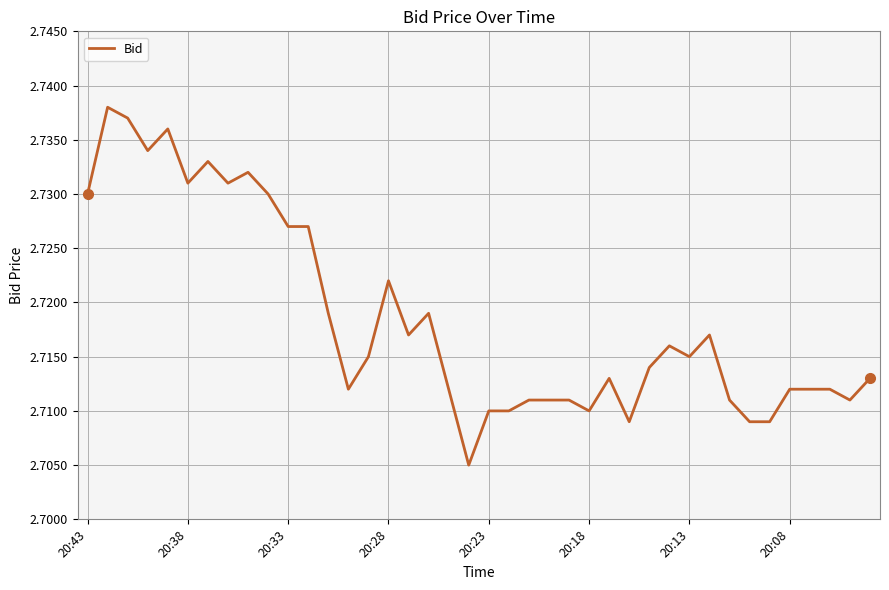

Is this an area chart (filled region under the line)?

No